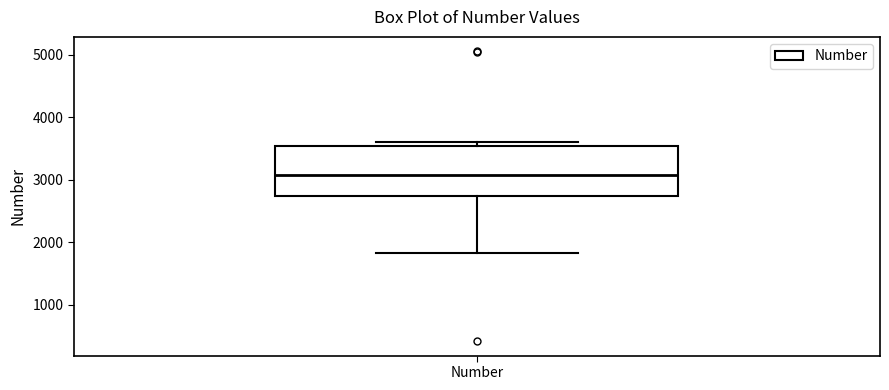

Transcribe this box plot: give where the median line is, the range the box spans, and where the two whiskers end, as read against the y-axis. The values are not printed on the chart, so give them approximately, as read against the axis.

median 3100, box 2700 to 3500, whiskers 1800 to 3600